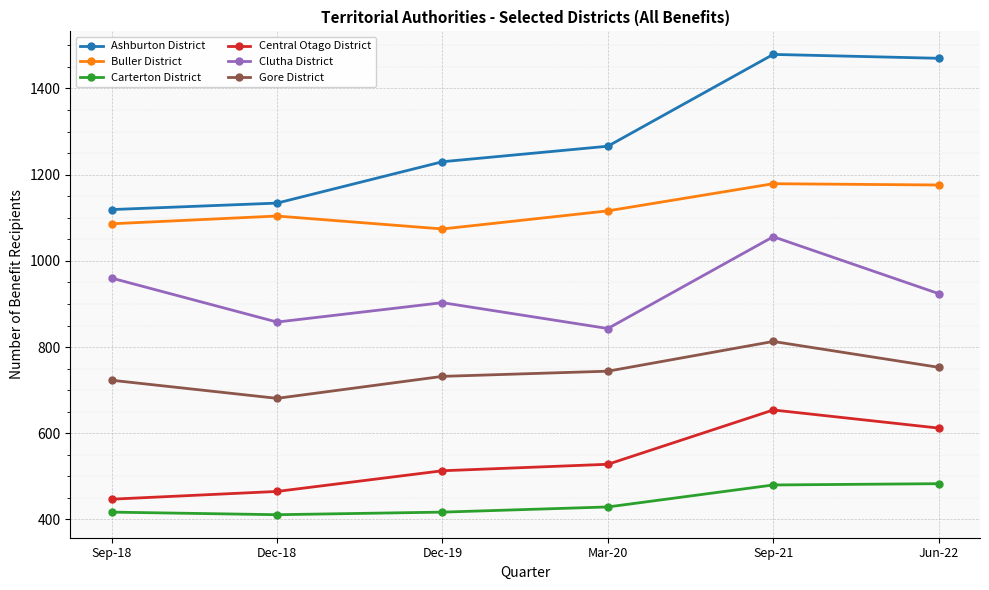

Is it true that Clutha District equals 1056 at Sep-21?

True